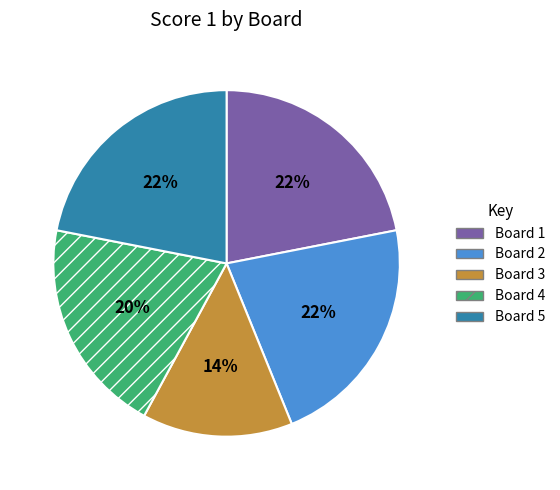

To the nearest percent, what is the difference between the largest and smallest slice percentages?

8%